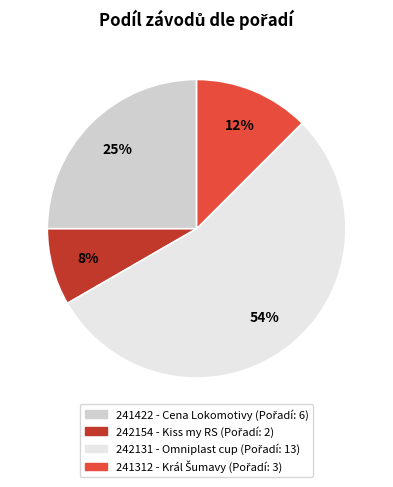

True or false: 242154 - Kiss my RS accounts for 8% of the total.

True